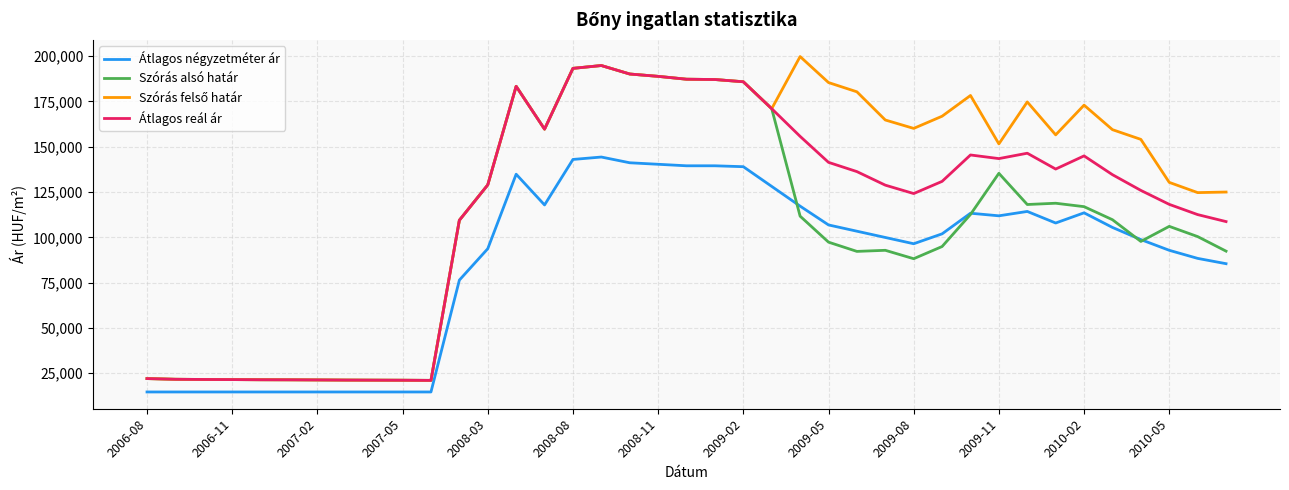

What is the maximum value shown in the chart?

199784